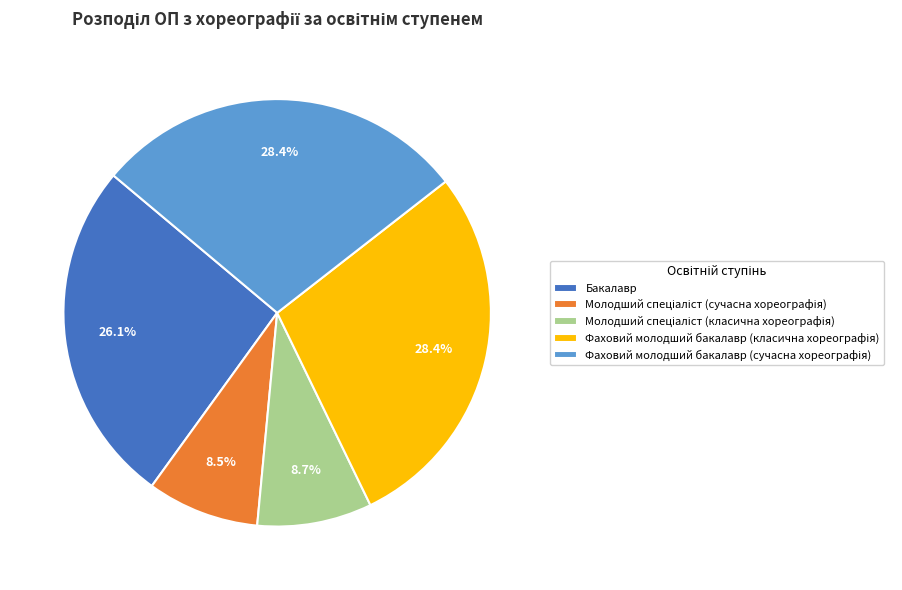

Is there any slice that represents more than half of the pie?

No